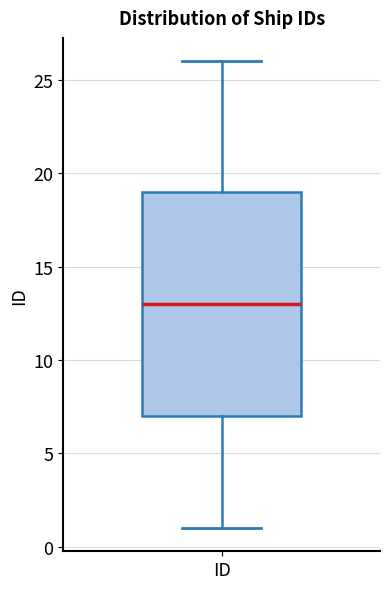

Transcribe this box plot: give where the median line is, the range the box spans, and where the two whiskers end, as read against the y-axis. The values are not printed on the chart, so give them approximately, as read against the axis.

median 13, box 7 to 19, whiskers 1 to 26